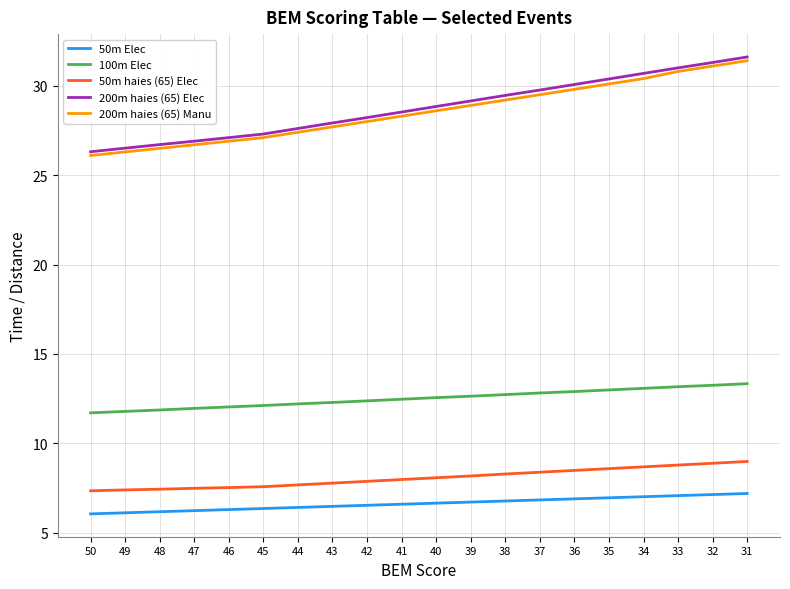

Which series changed the most between 49 and 37?

200m haies (65) Elec